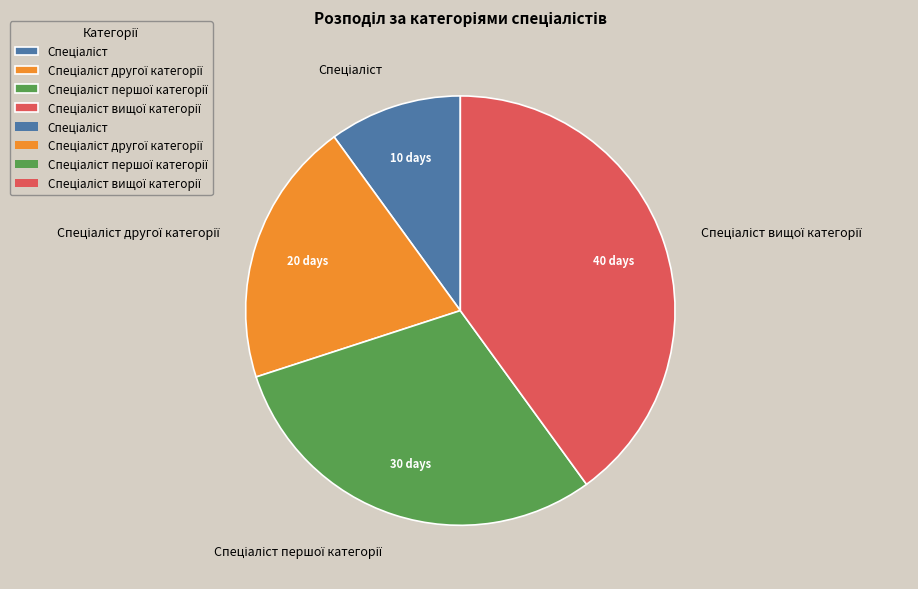

Does any single category account for the majority?

No